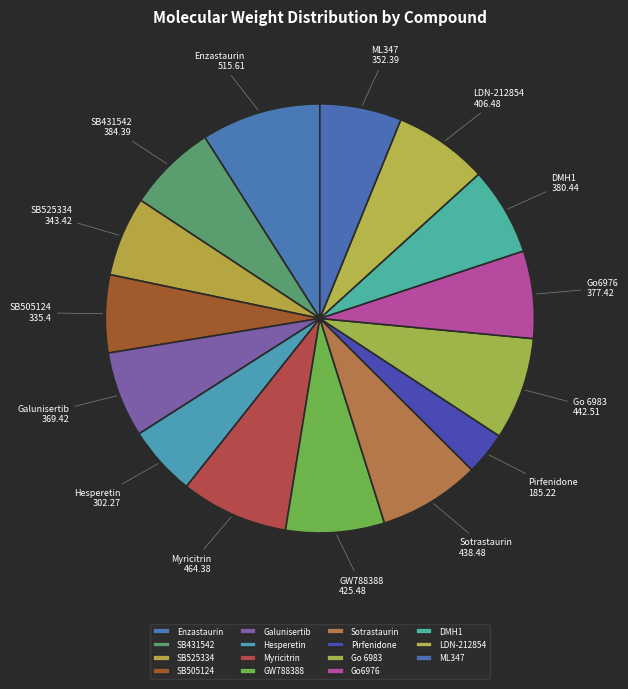

What is the smallest slice in the pie chart?

Pirfenidone